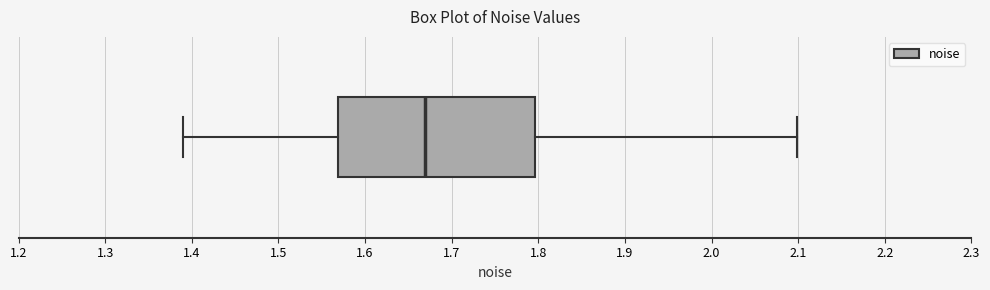

Transcribe this box plot: give where the median line is, the range the box spans, and where the two whiskers end, as read against the x-axis. The values are not printed on the chart, so give them approximately, as read against the axis.

median 1.67, box 1.57 to 1.80, whiskers 1.39 to 2.10